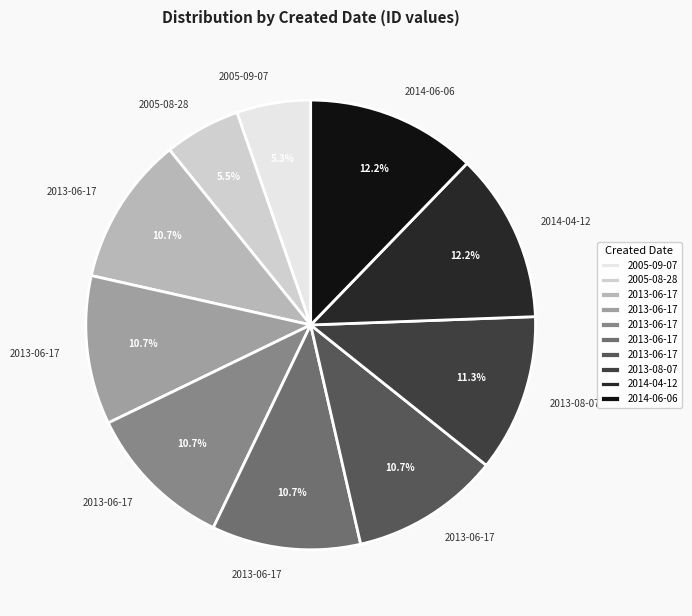

Is there a majority slice in this chart?

No